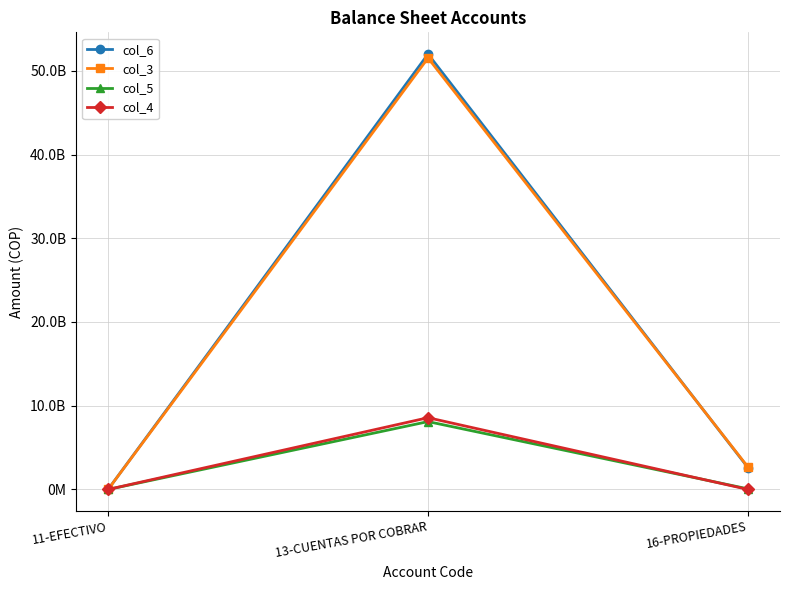

Which series has the widest spread of values?

col_6